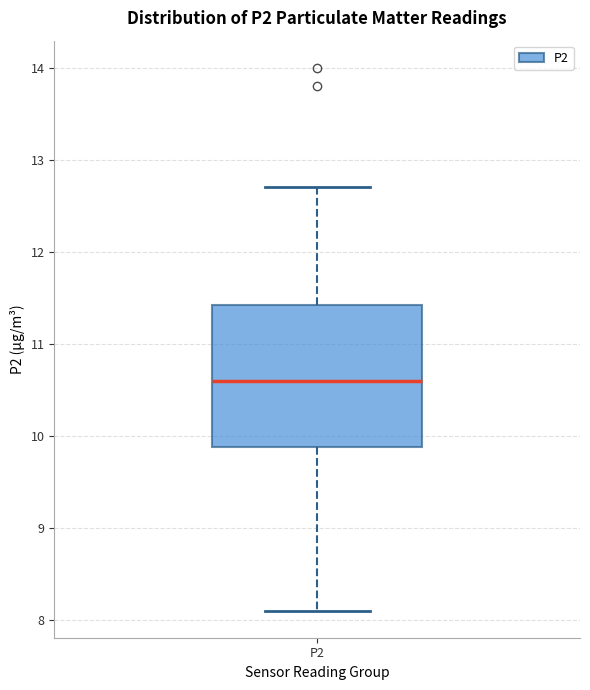

Where is the lower edge of the box for P2 on the y-axis? The values are not printed on the chart, so give them approximately, as read against the axis.

9.9